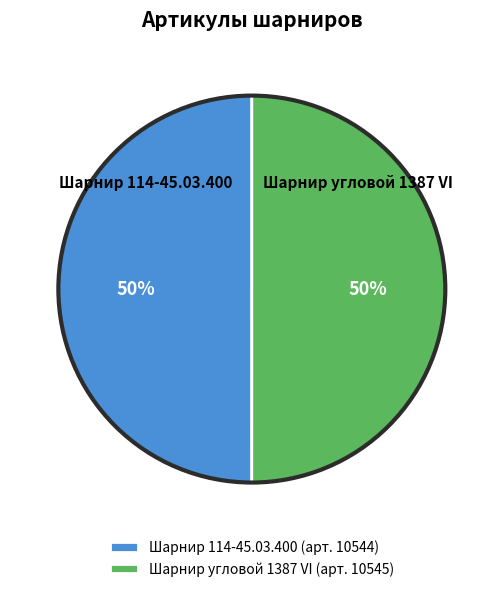

Is the sum of Шарнир 114-45.03.400 and Шарнир угловой 1387 VI greater than half?

Yes